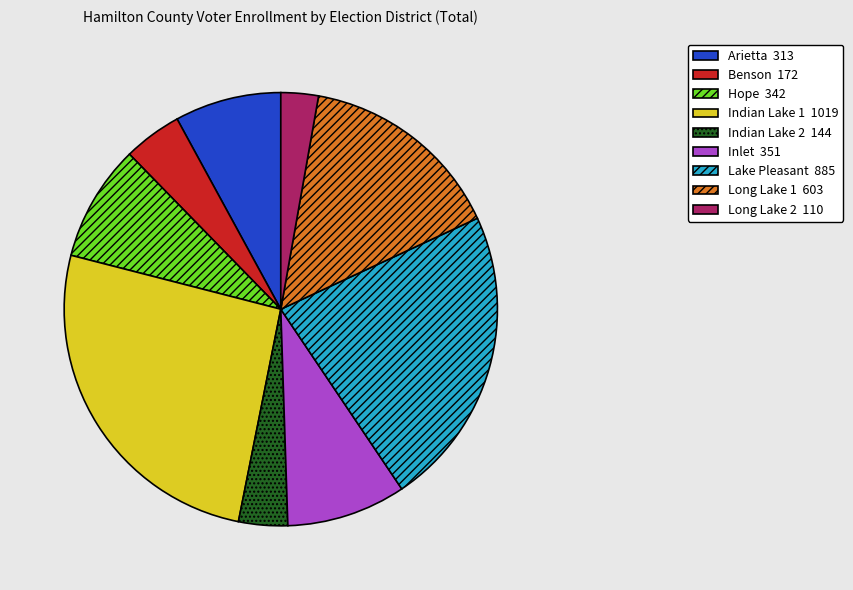

The Lake Pleasant slice represents 22% of the pie. True or false?

True